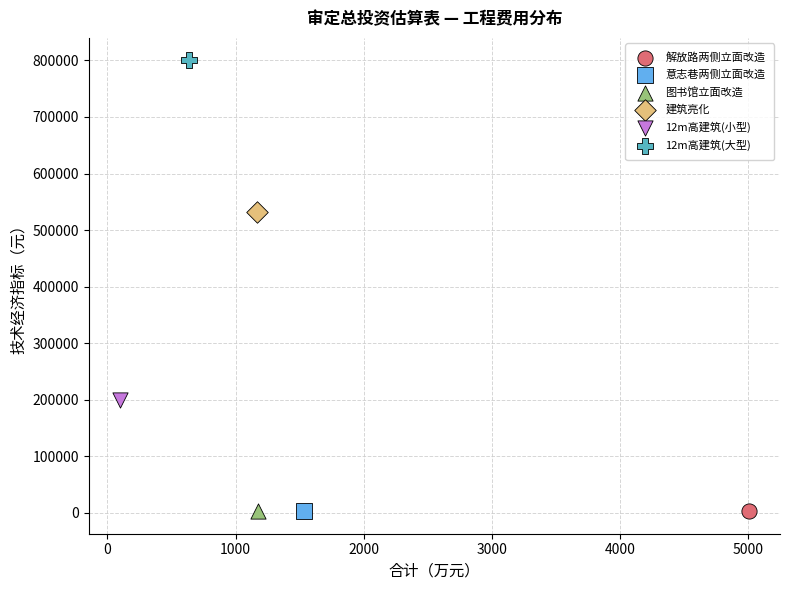

Which series reaches the maximum Y coordinate?

12m高建筑(大型)